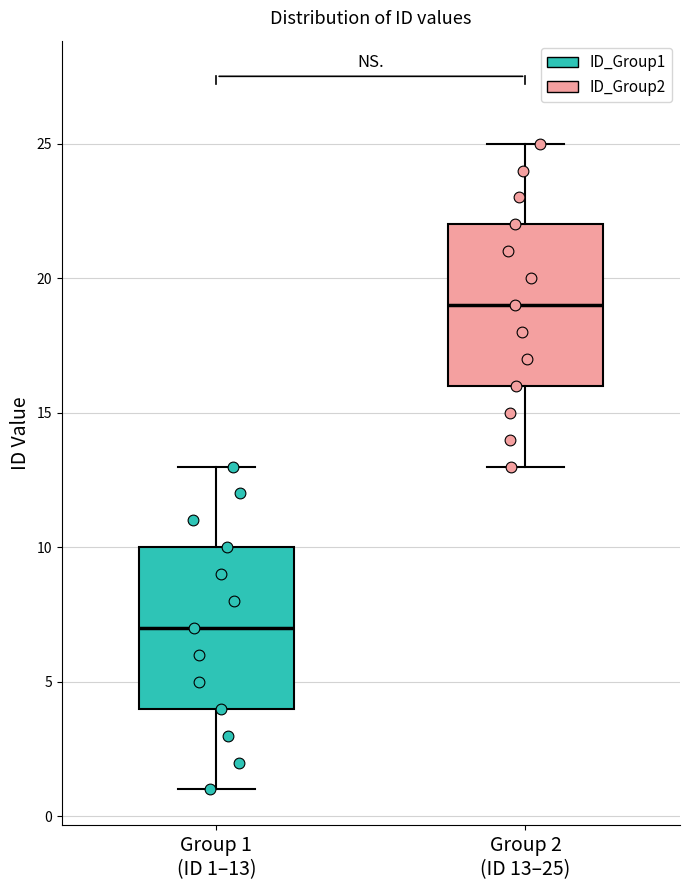

Reading left to right, transcribe this box plot: for each box, give where its median line is, the range the box spans, and where its two whiskers end, as read against the y-axis. The values are not printed on the chart, so give them approximately, as read against the axis.

Group 1 (ID 1–13): median 7, box 4 to 10, whiskers 1 to 13
Group 2 (ID 13–25): median 19, box 16 to 22, whiskers 13 to 25